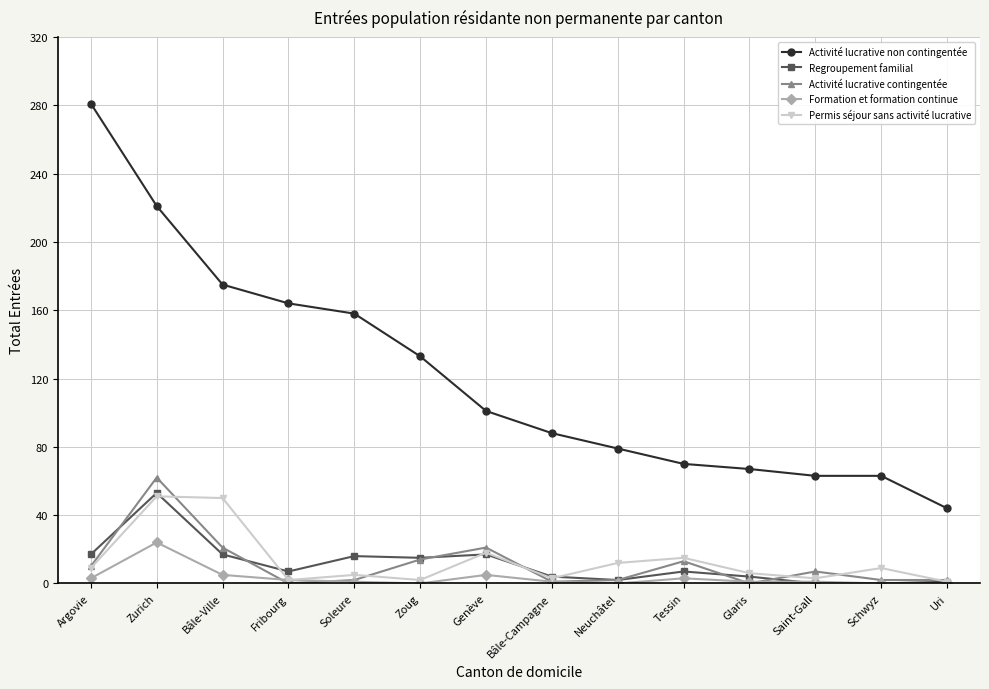

True or false: Activité lucrative non contingentée and Formation et formation continue intersect in this chart.

False